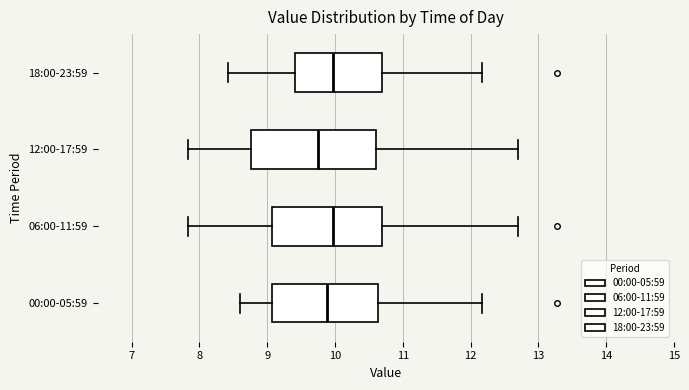

Where does the left whisker of the box for 18:00-23:59 end on the x-axis? The values are not printed on the chart, so give them approximately, as read against the axis.

8.4